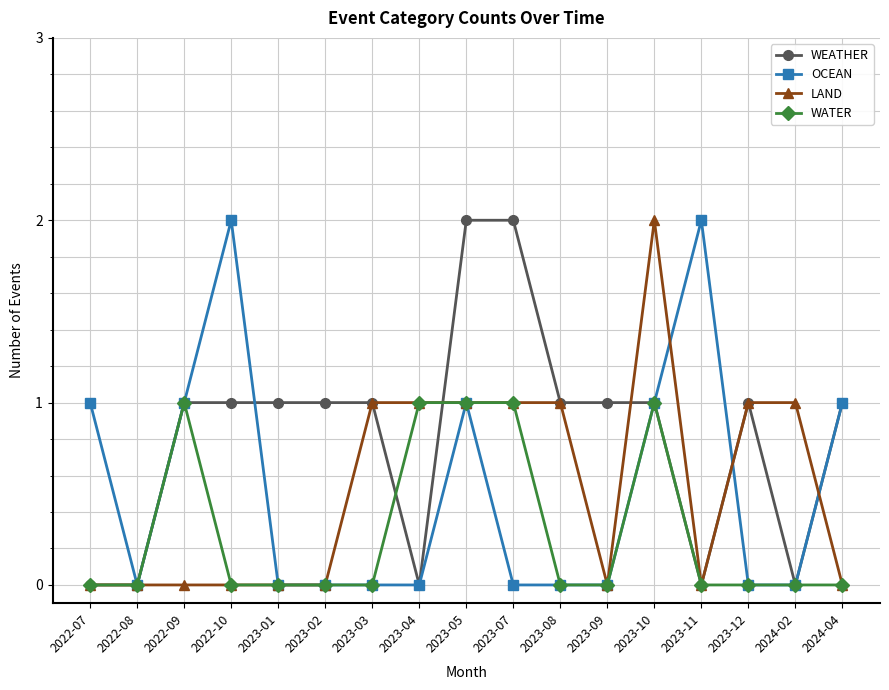

What is the sum of all WEATHER values?

14